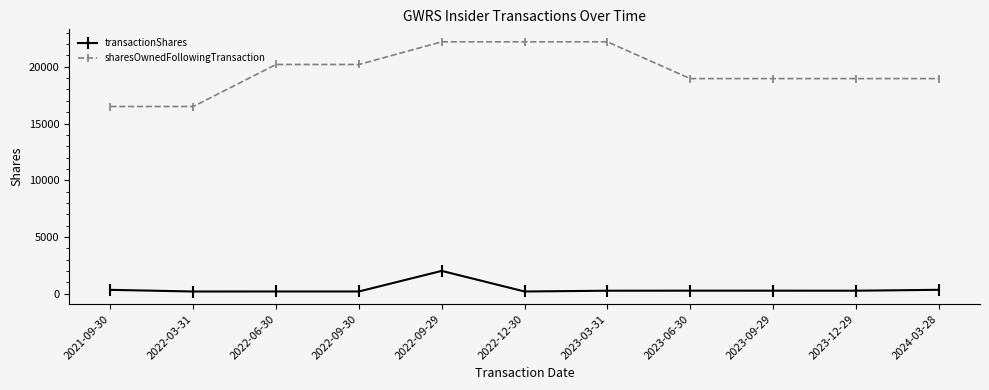

Is this an area chart (filled region under the line)?

No